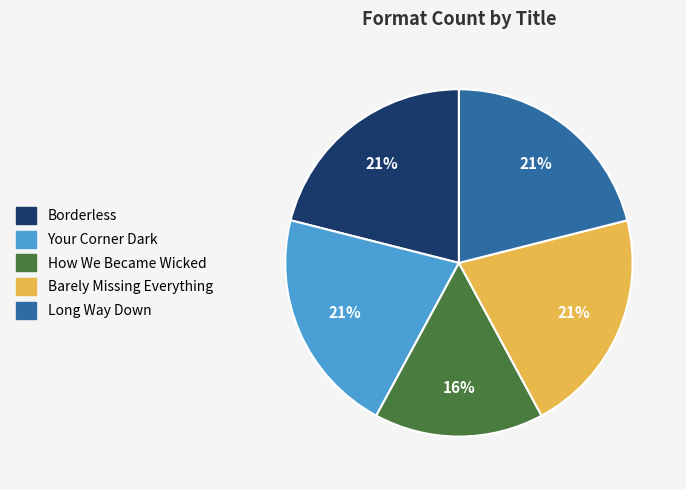

Is it true that Your Corner Dark is 33% of the pie?

False